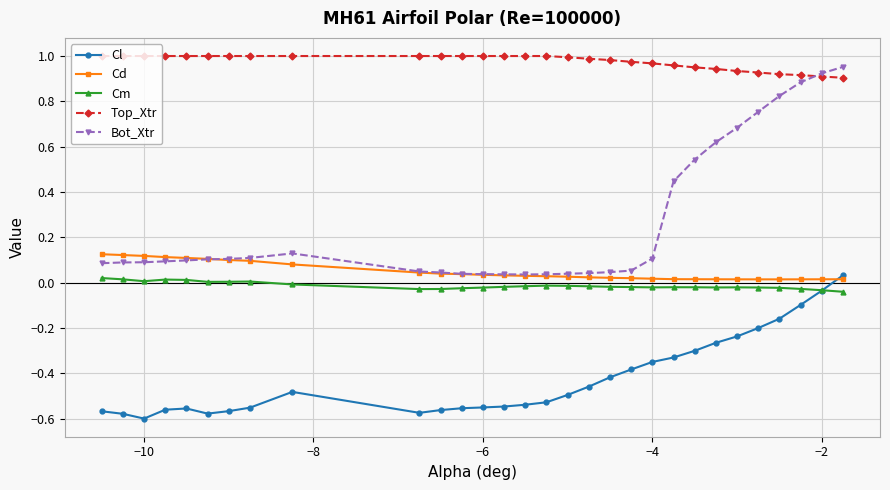

True or false: Cm and Cd cross at least once.

False